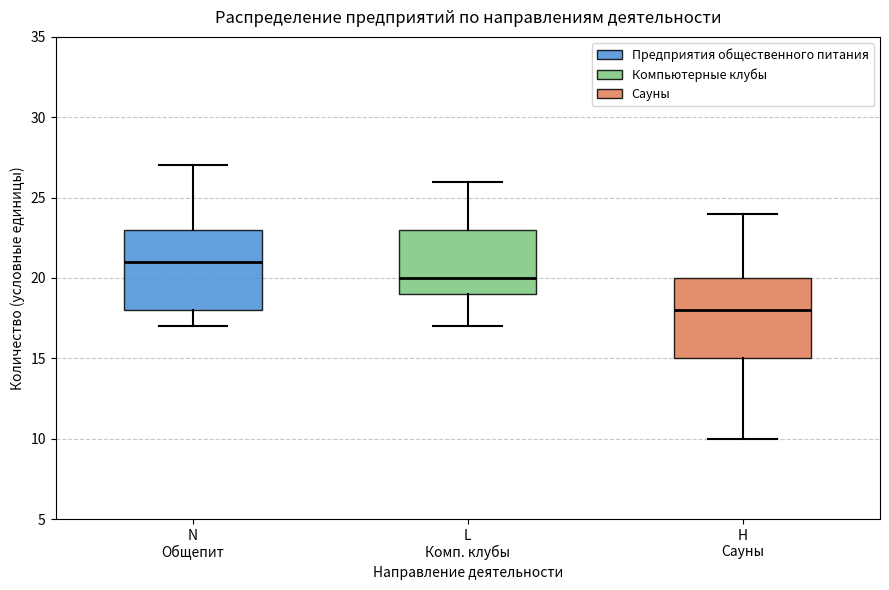

Reading left to right, read every box against the y-axis: the position of its median line, the range the box covers, and the ends of its whiskers. The values are not printed on the chart, so give them approximately, as read against the axis.

N Общепит: median 21, box 18 to 23, whiskers 17 to 27
L Комп. клубы: median 20, box 19 to 23, whiskers 17 to 26
H Сауны: median 18, box 15 to 20, whiskers 10 to 24